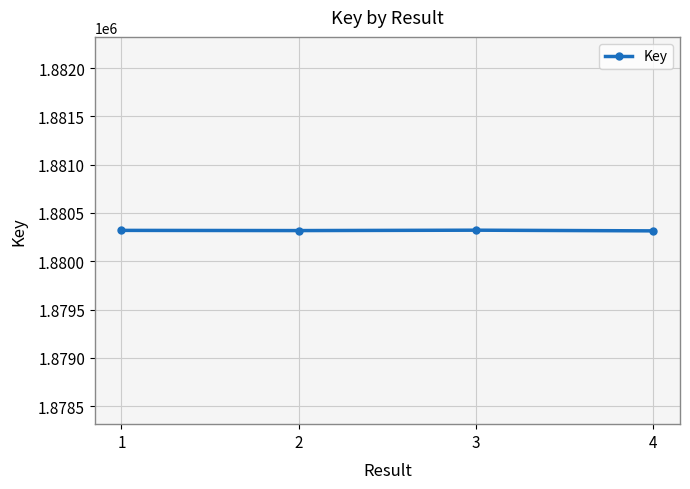

Does the chart display data point markers on the line(s)?

Yes